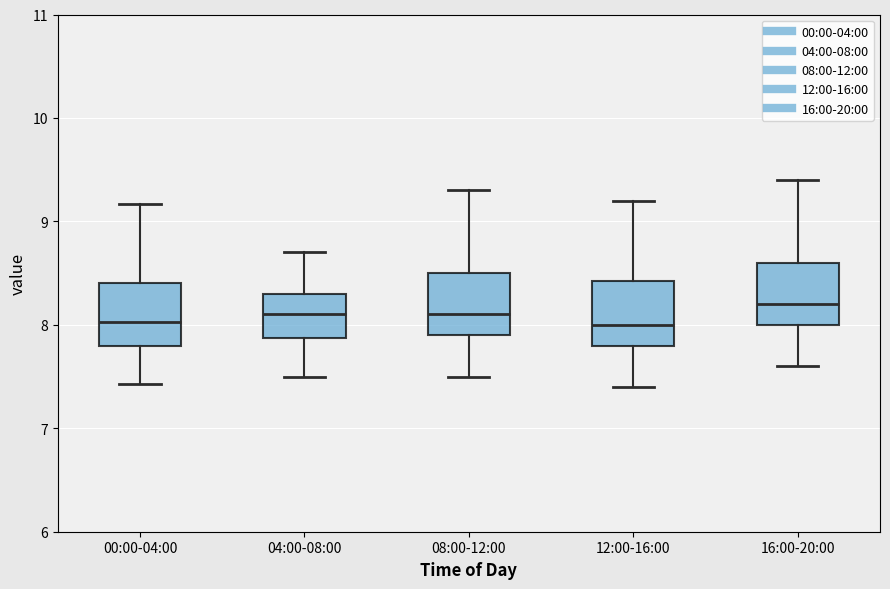

Reading left to right, read every box against the y-axis: the position of its median line, the range the box covers, and the ends of its whiskers. The values are not printed on the chart, so give them approximately, as read against the axis.

00:00-04:00: median 8.0, box 7.8 to 8.4, whiskers 7.4 to 9.2
04:00-08:00: median 8.1, box 7.9 to 8.3, whiskers 7.5 to 8.7
08:00-12:00: median 8.1, box 7.9 to 8.5, whiskers 7.5 to 9.3
12:00-16:00: median 8.0, box 7.8 to 8.4, whiskers 7.4 to 9.2
16:00-20:00: median 8.2, box 8.0 to 8.6, whiskers 7.6 to 9.4